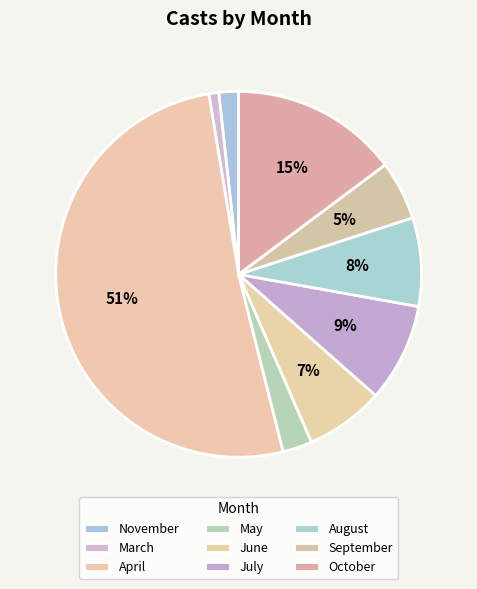

Count the number of slices in the pie.

9